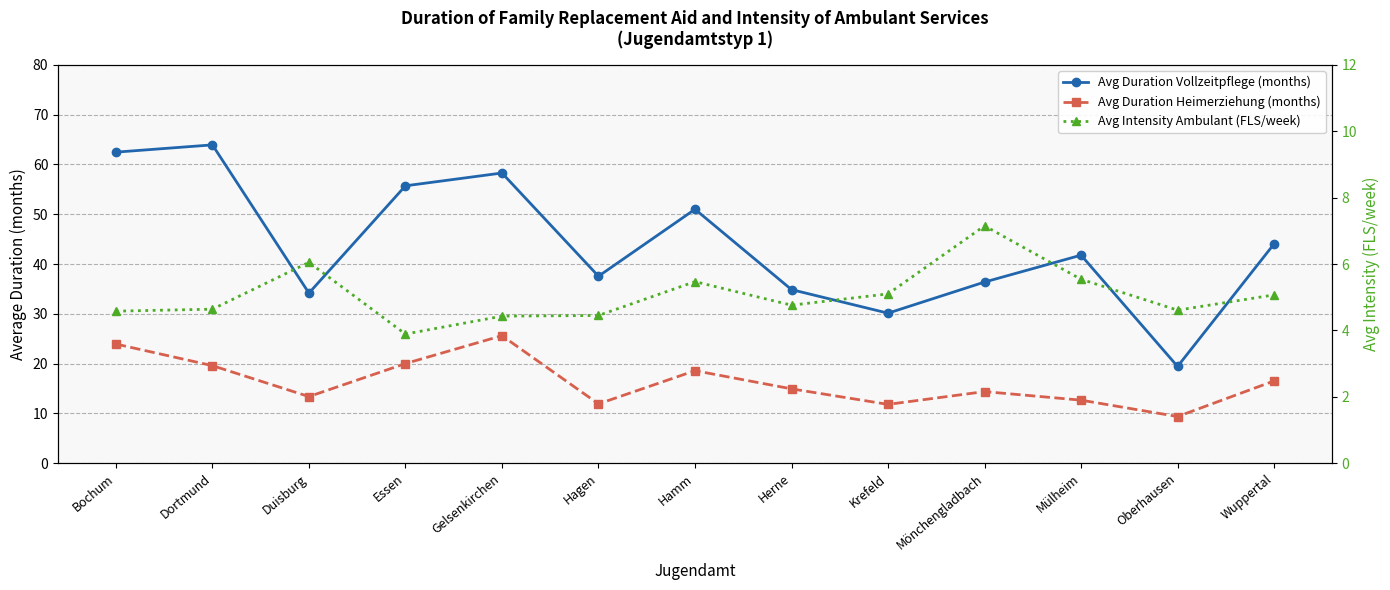

What is the label of the 11th point from the left?

Mülheim